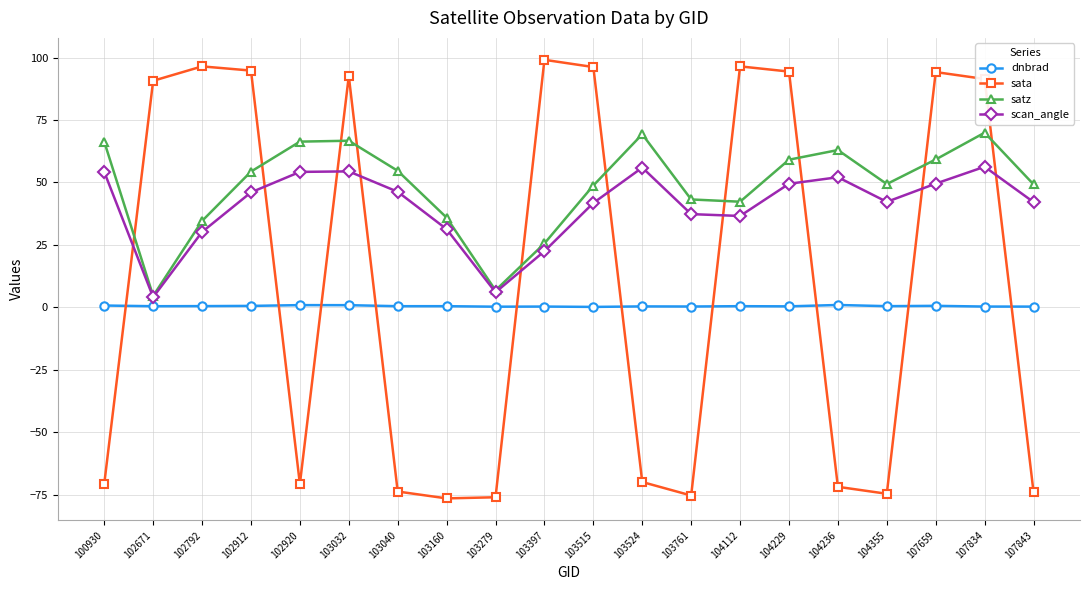

True or false: dnbrad and scan_angle cross at least once.

False